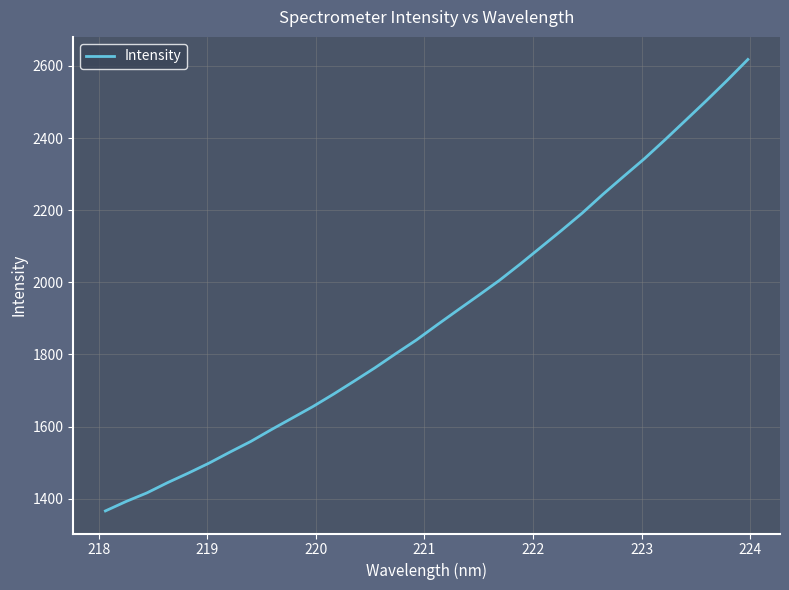

What is the smallest value displayed?

1366.0